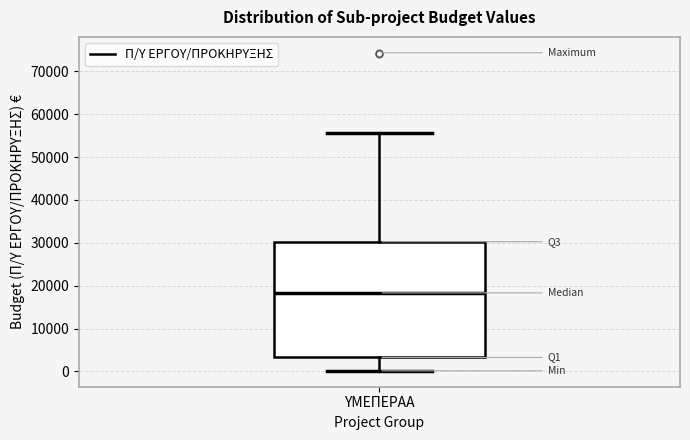

Read this box plot against the y-axis: the position of the median line, the range covered by the box, and the ends of both whiskers. The values are not printed on the chart, so give them approximately, as read against the axis.

median 18000, box 3000 to 30000, whiskers 0 to 56000